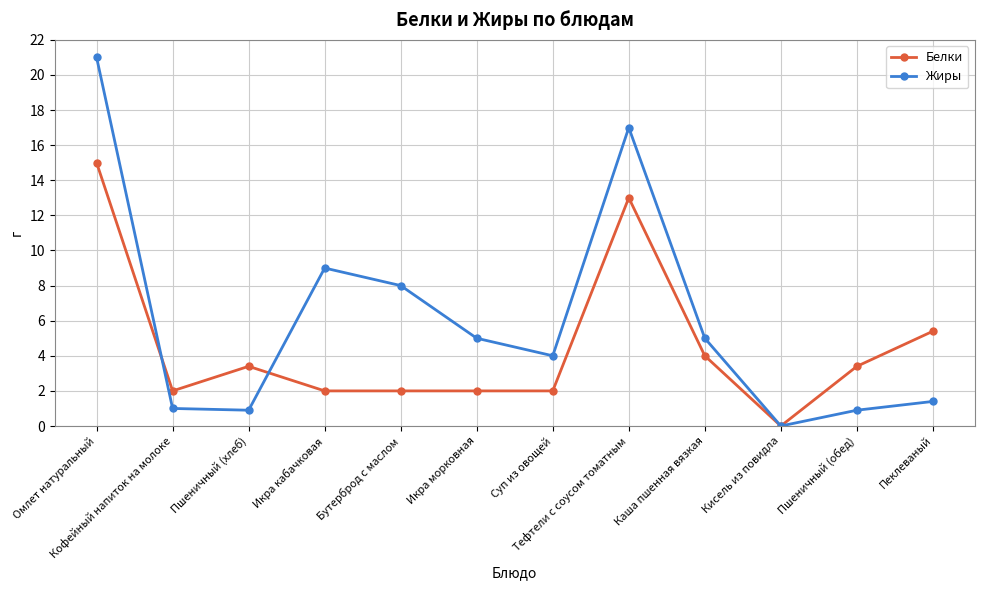

What is the label of the 10th point from the left?

Кисель из повидла